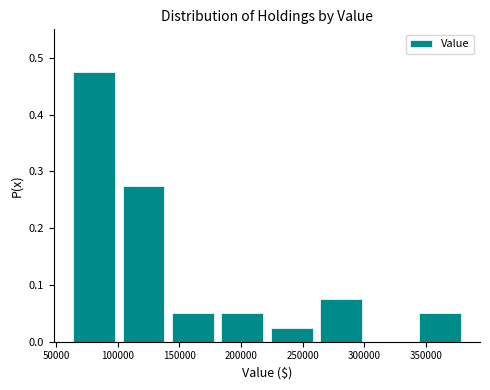

Over which range of the x-axis is the bar tallest?

61000 to 101000